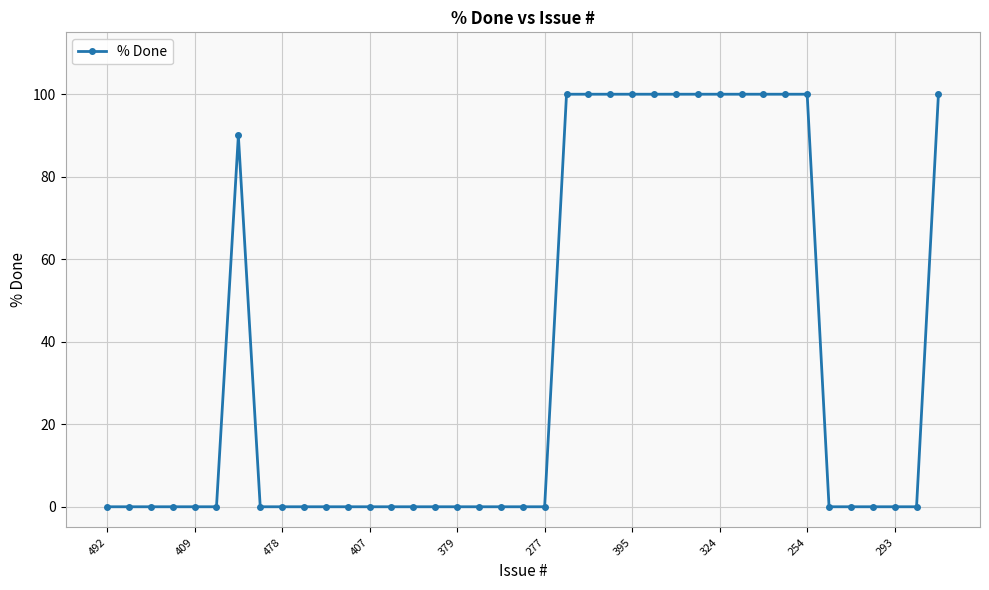

Does the chart display data point markers on the line(s)?

Yes